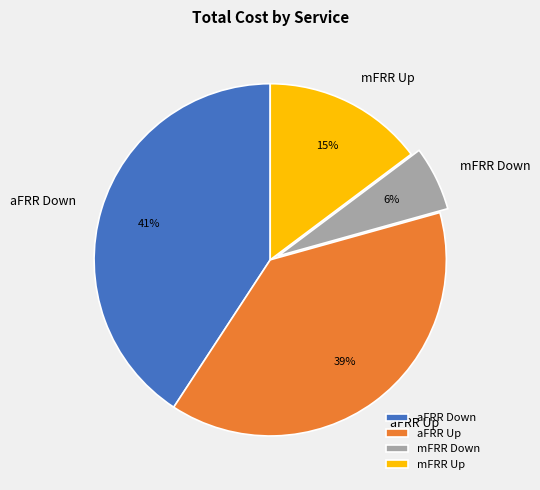

What is the smallest slice in the pie chart?

mFRR Down